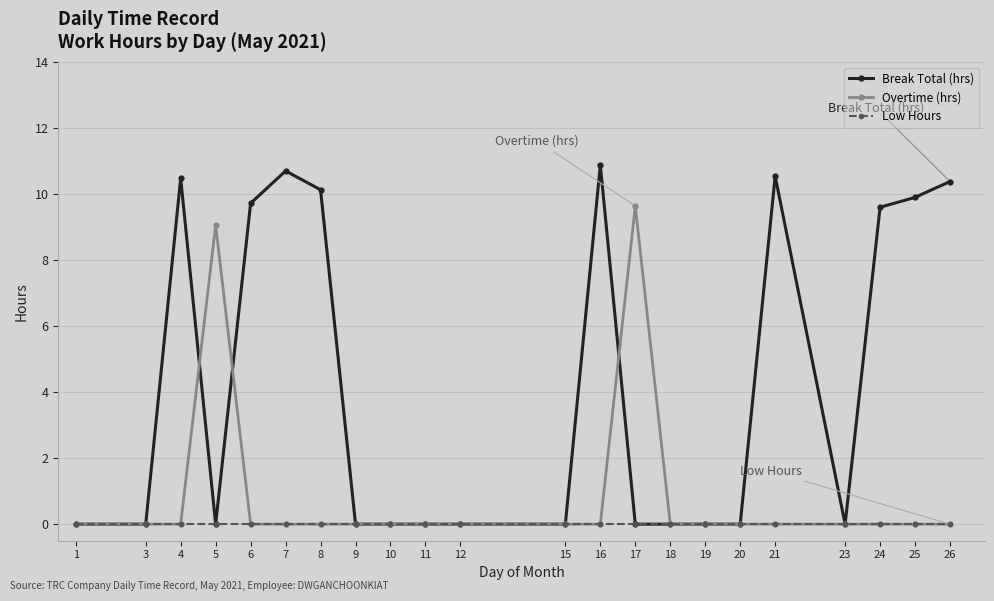

True or false: Overtime (hrs) and Break Total (hrs) intersect in this chart.

True